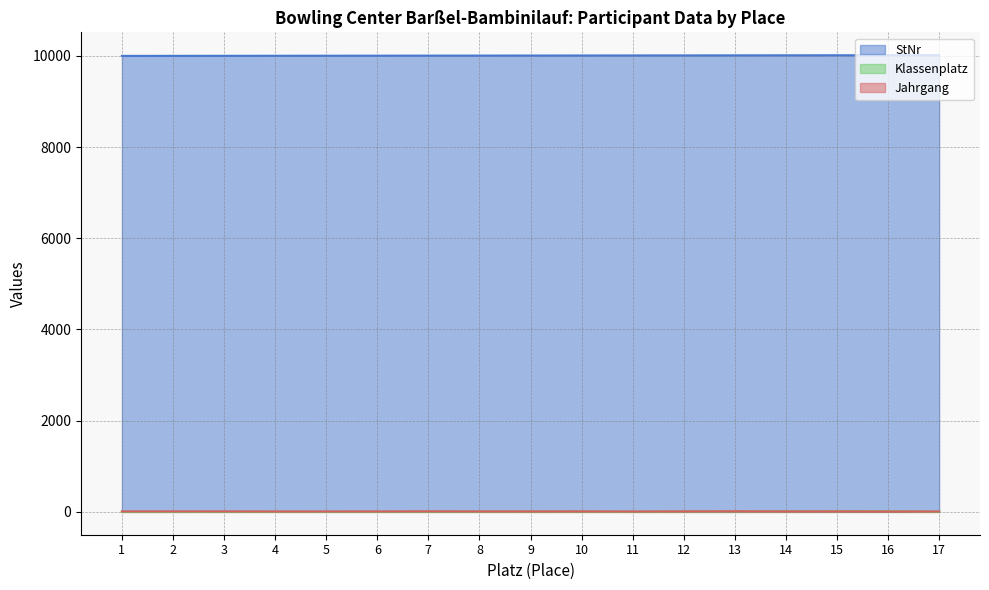

At which category is the sum across all series the highest?

15